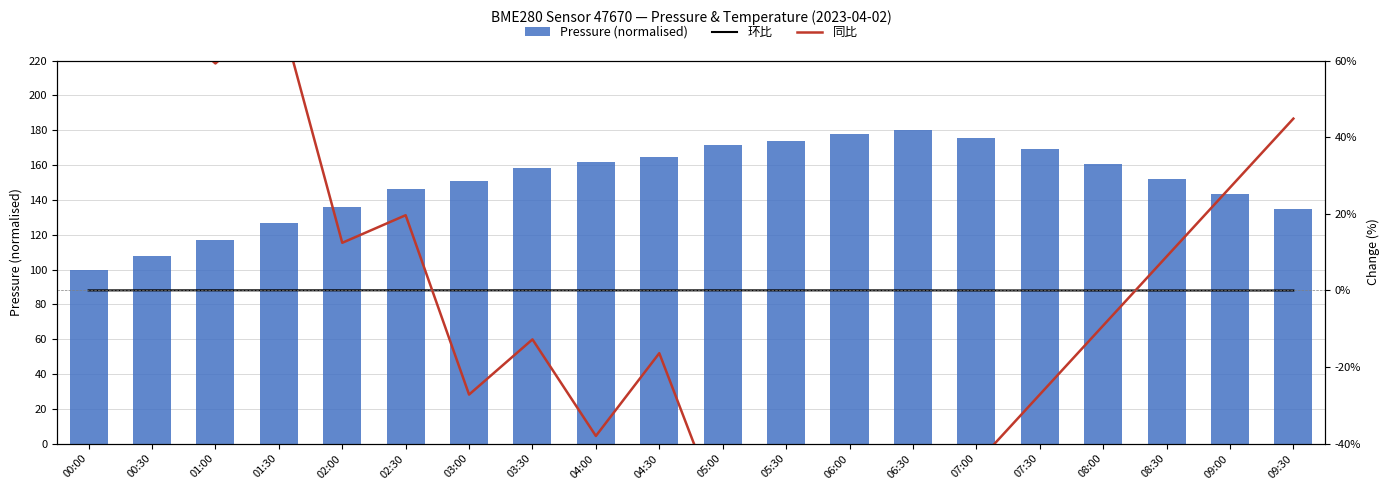

What is the minimum value for 同比 (temp deviation‰)?

-81.2